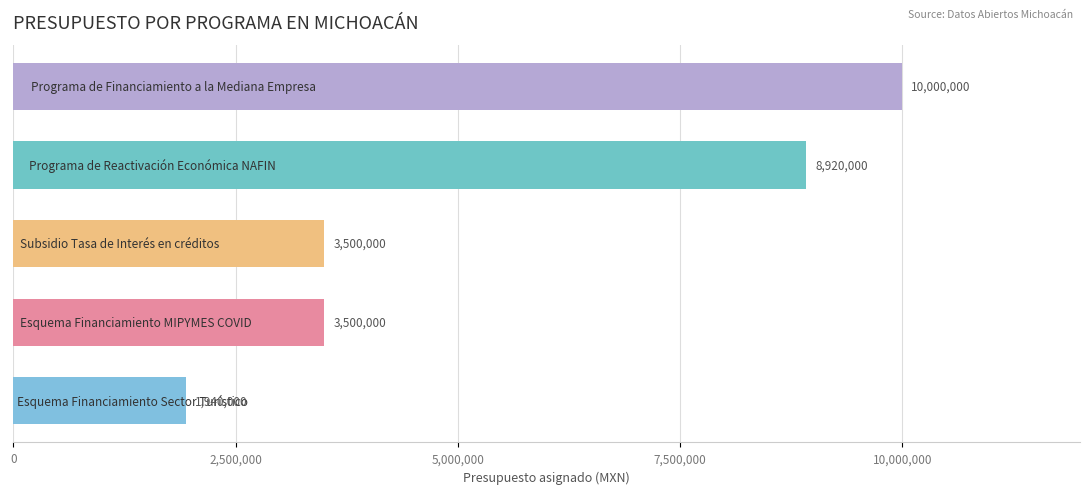

How many values are between 3500000 and 8920000?

3